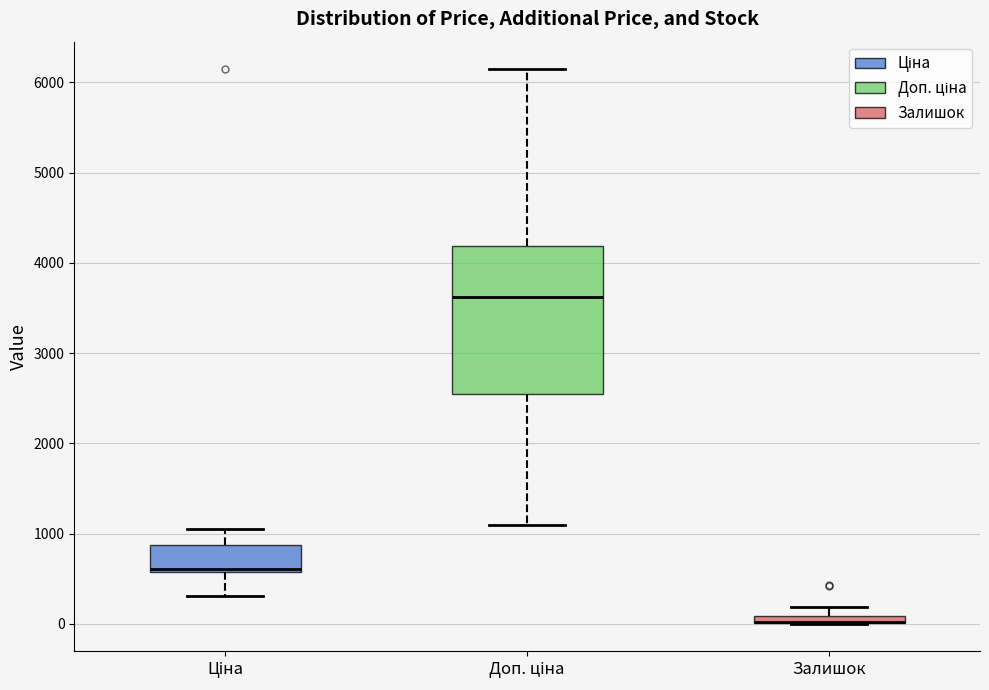

Which box is the tallest, from its lower edge to its upper edge?

Доп. ціна